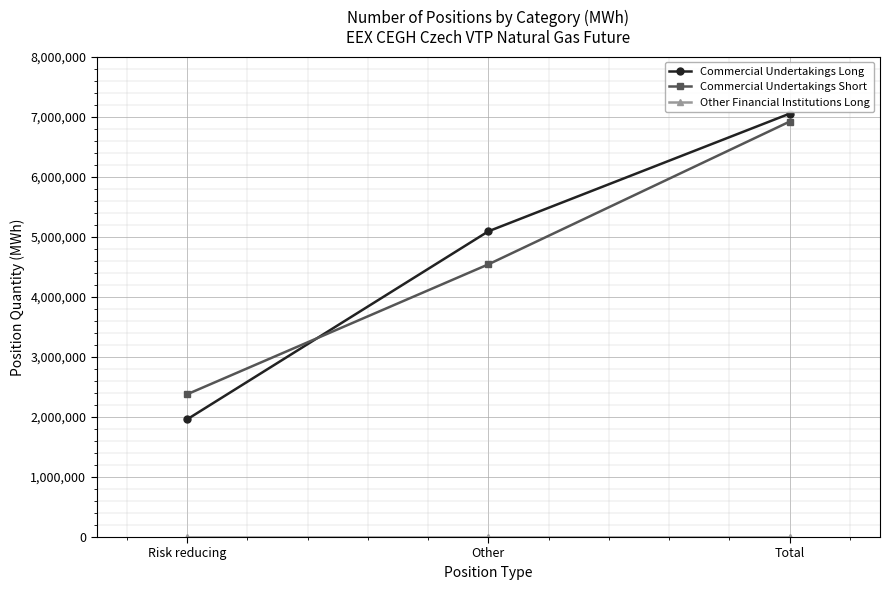

What is the total value across all series at Total?

13970562